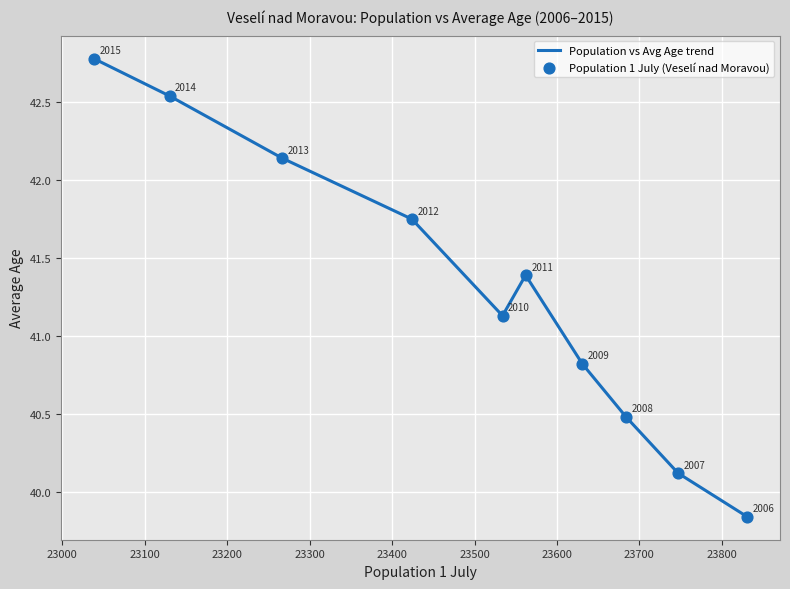

What is the greatest value displayed?

42.8